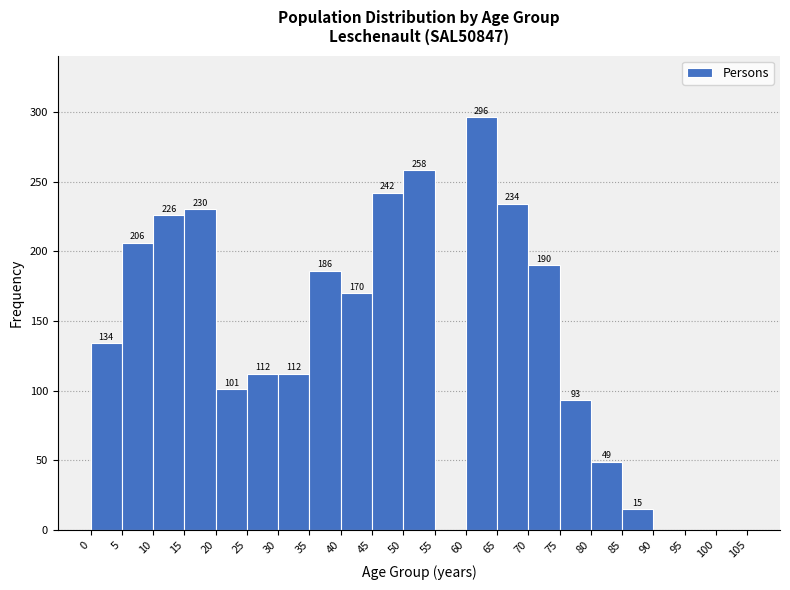

Which range on the x-axis has the tallest bar?

60 to 65